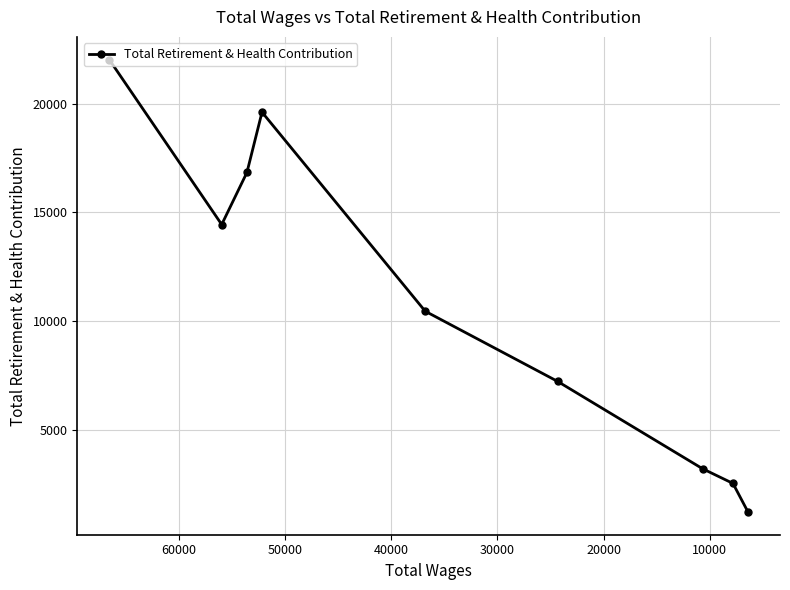

What is the sum of all values?

97526